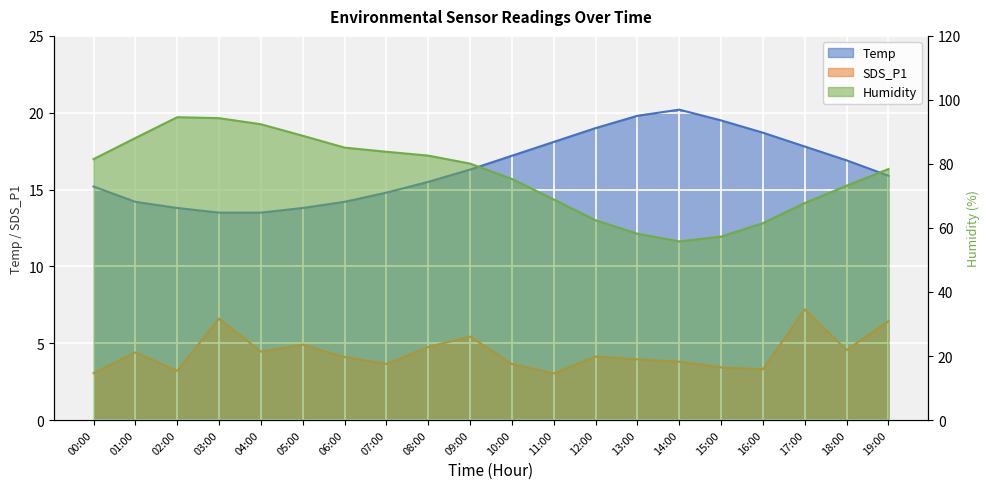

Rank the series at 05:00 from lowest to highest value.

SDS_P1, Temp, Humidity